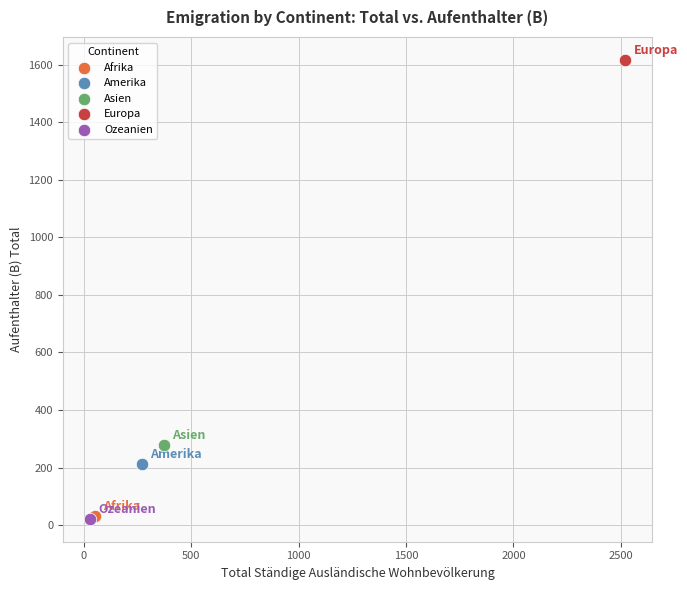

What are all the series names shown in the legend?

Afrika, Amerika, Asien, Europa, Ozeanien